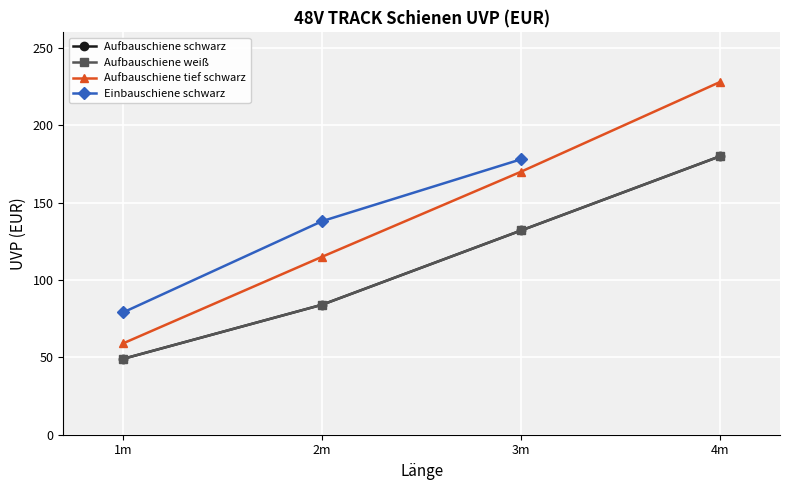

The Aufbauschiene weiß series shows 180.0 at 4m. True or false?

True